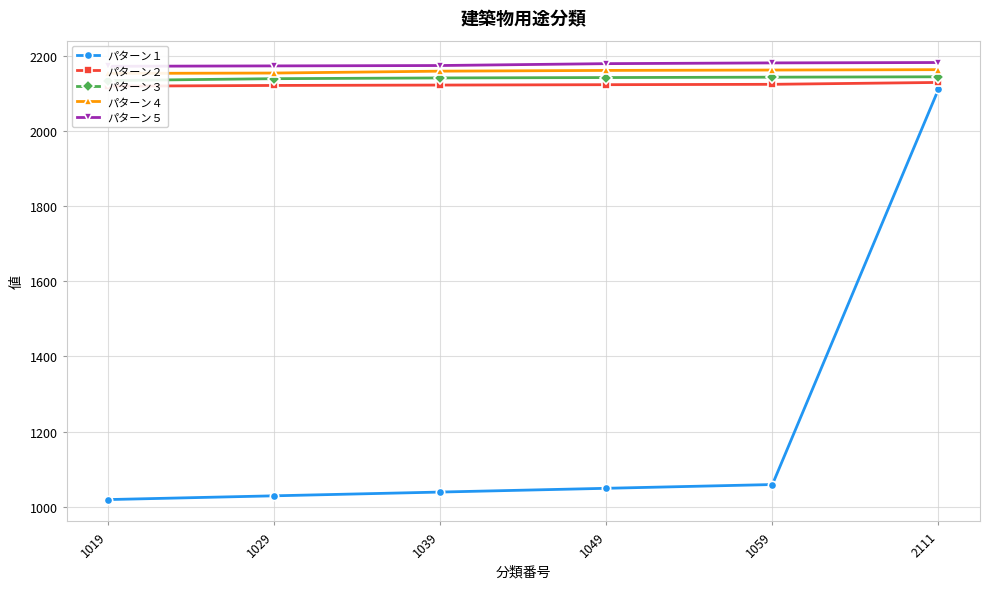

Where does the パターン１ series first go above 1049?

1059